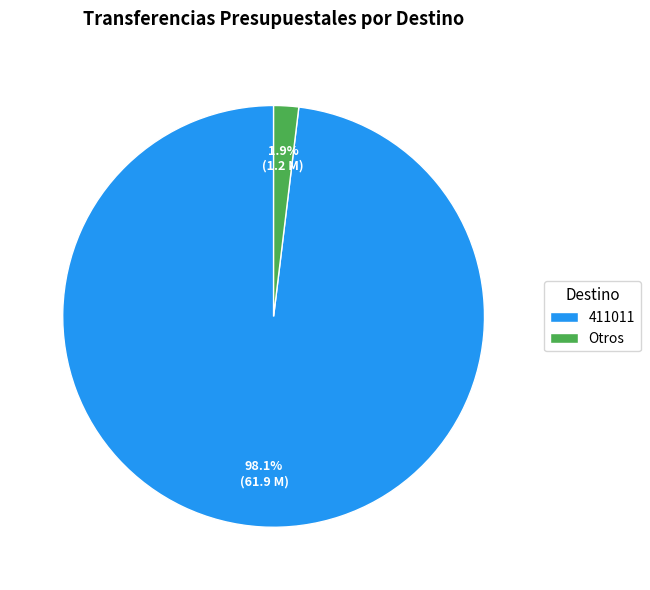

How much of the chart is everything except Otros?

98.1%